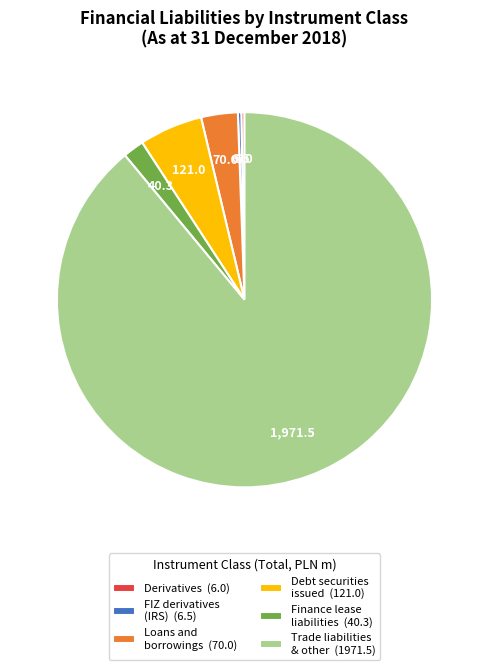

True or false: Debt securities issued (121.0) accounts for 1% of the total.

False